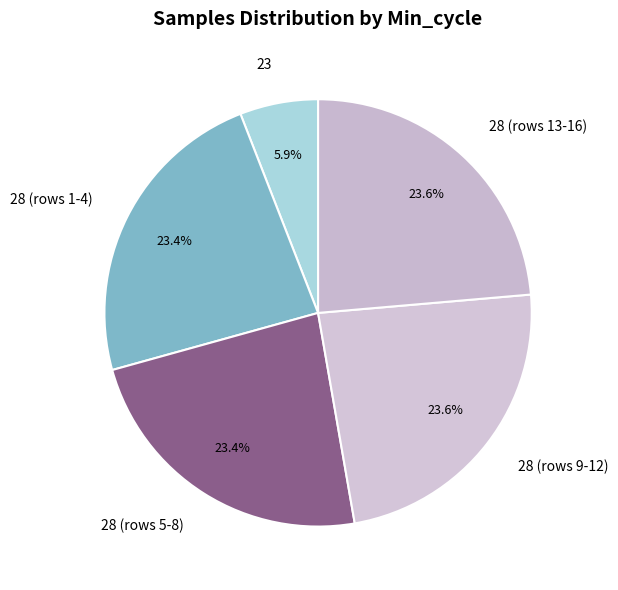

What percentage is the 23 slice, to the nearest percent?

6%